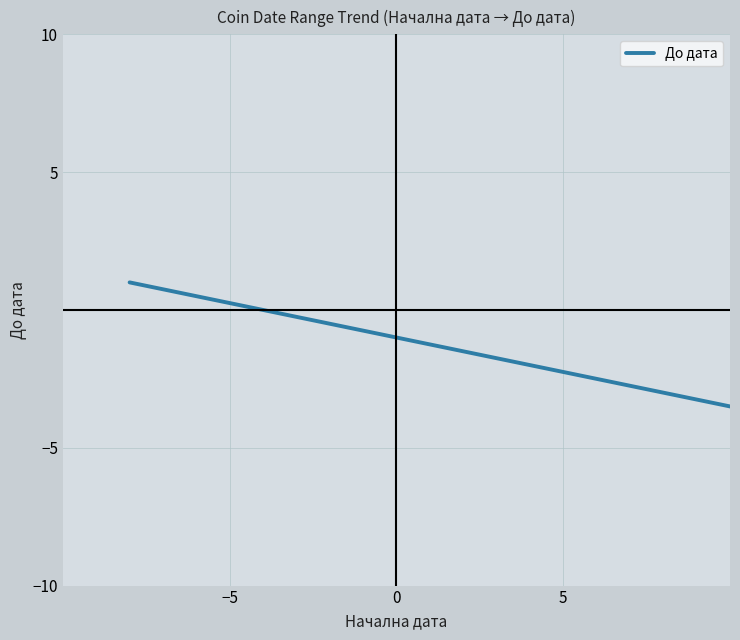

What is the maximum value shown in the chart?

1.0